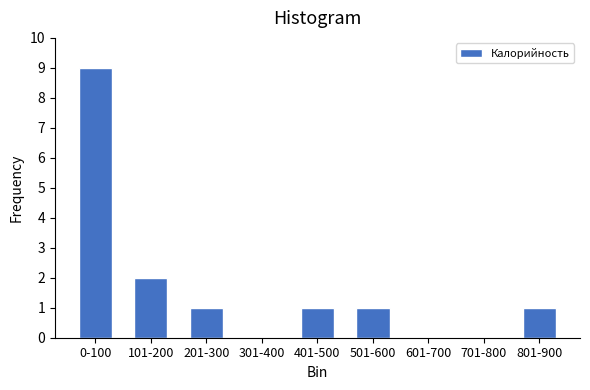

Reading right to left, list all the values displayed in this chart.

801-900=1	701-800=0	601-700=0	501-600=1	401-500=1	301-400=0	201-300=1	101-200=2	0-100=9